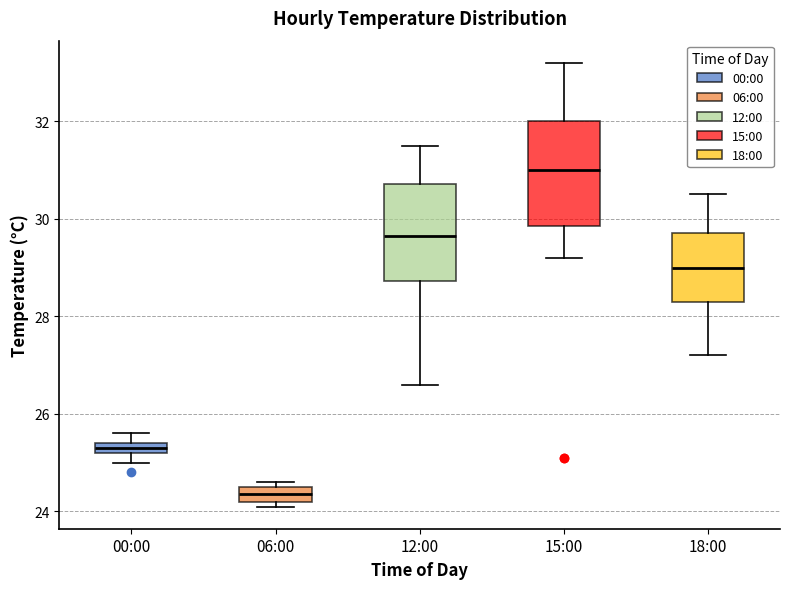

Where does the upper whisker of the box for 18:00 end on the y-axis? The values are not printed on the chart, so give them approximately, as read against the axis.

30.6